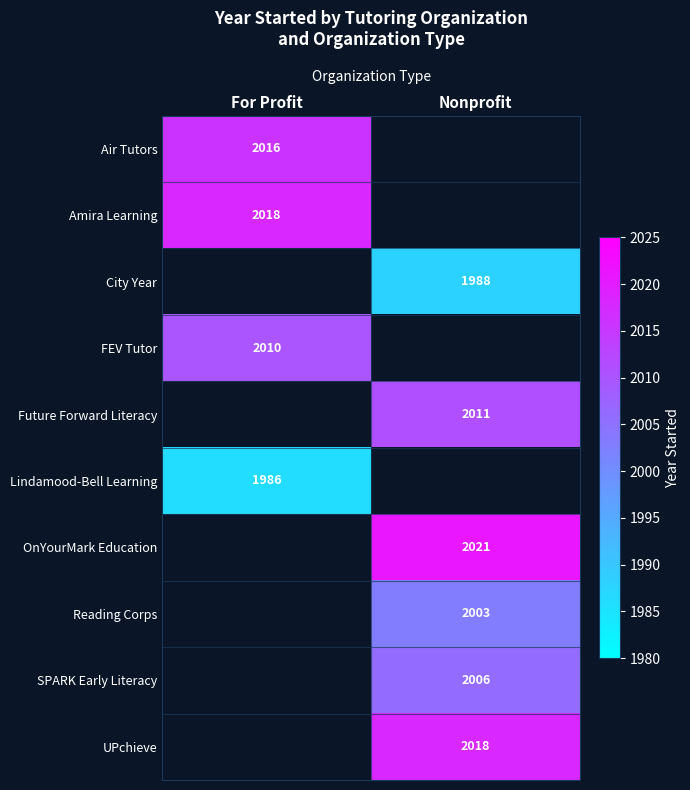

The Reading Corps series shows 2003 at Nonprofit. True or false?

True